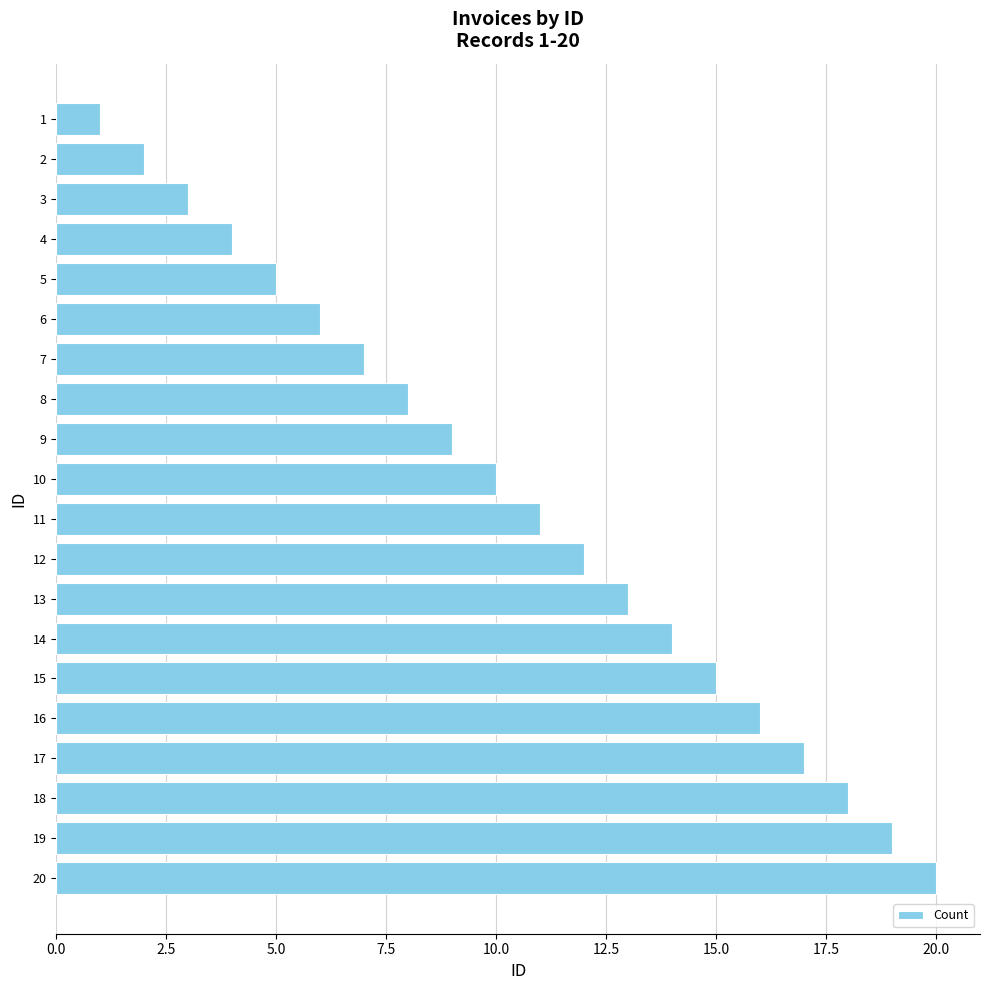

Rank the categories by value from lowest to highest.

1, 2, 3, 4, 5, 6, 7, 8, 9, 10, 11, 12, 13, 14, 15, 16, 17, 18, 19, 20